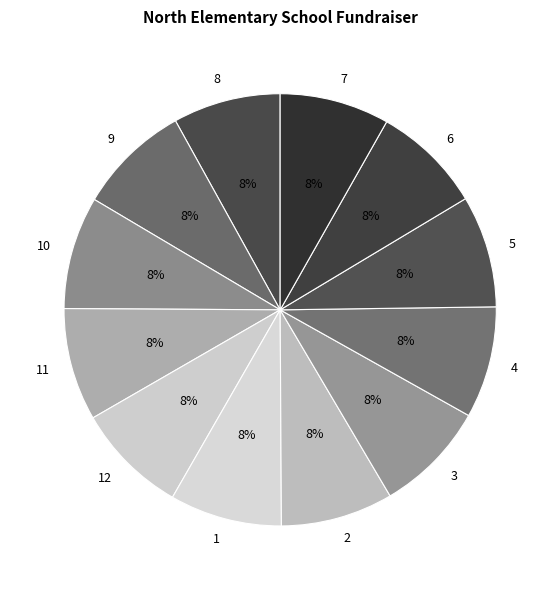

Is the sum of 1 and 7 greater than half?

No